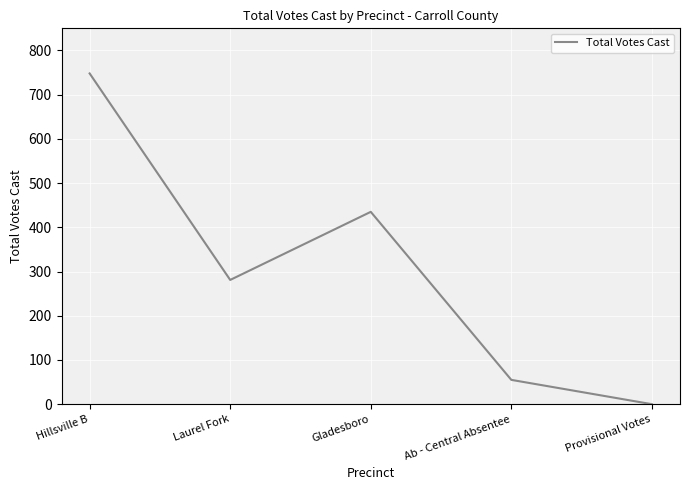

The chart shows a value of 55 at Ab - Central Absentee. True or false?

True